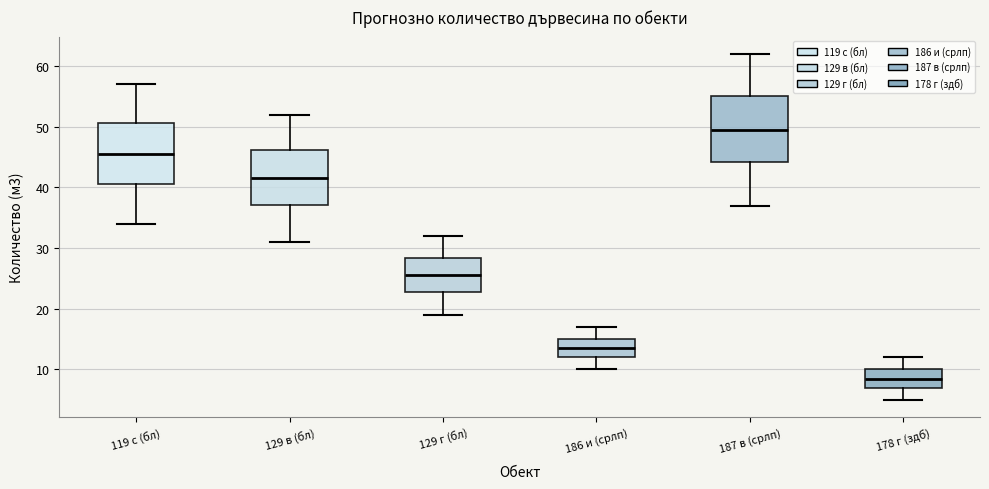

Reading left to right, read every box against the y-axis: the position of its median line, the range the box covers, and the ends of its whiskers. The values are not printed on the chart, so give them approximately, as read against the axis.

119 с (бл): median 46, box 41 to 51, whiskers 34 to 57
129 в (бл): median 42, box 37 to 46, whiskers 31 to 52
129 г (бл): median 26, box 23 to 28, whiskers 19 to 32
186 и (срлп): median 14, box 12 to 15, whiskers 10 to 17
187 в (срлп): median 50, box 44 to 55, whiskers 37 to 62
178 г (здб): median 9, box 7 to 10, whiskers 5 to 12